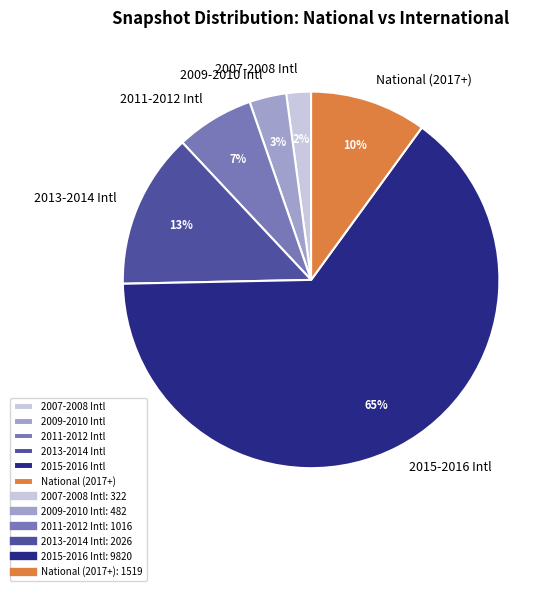

Which slice is the largest?

2015-2016 Intl